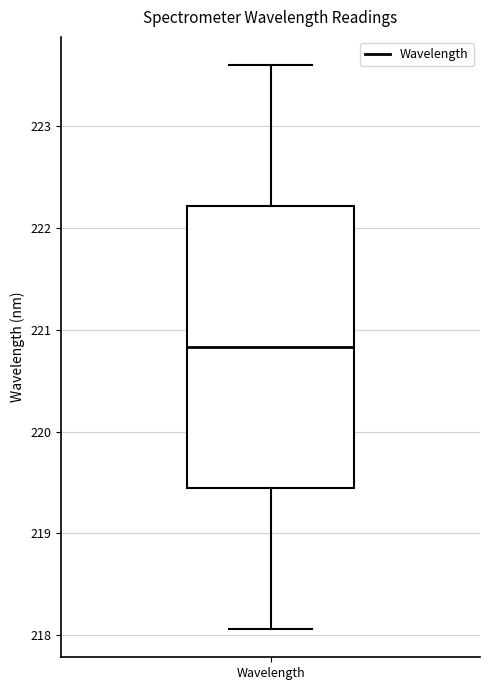

Read this box plot against the y-axis: the position of the median line, the range covered by the box, and the ends of both whiskers. The values are not printed on the chart, so give them approximately, as read against the axis.

median 220.8, box 219.4 to 222.2, whiskers 218.1 to 223.6